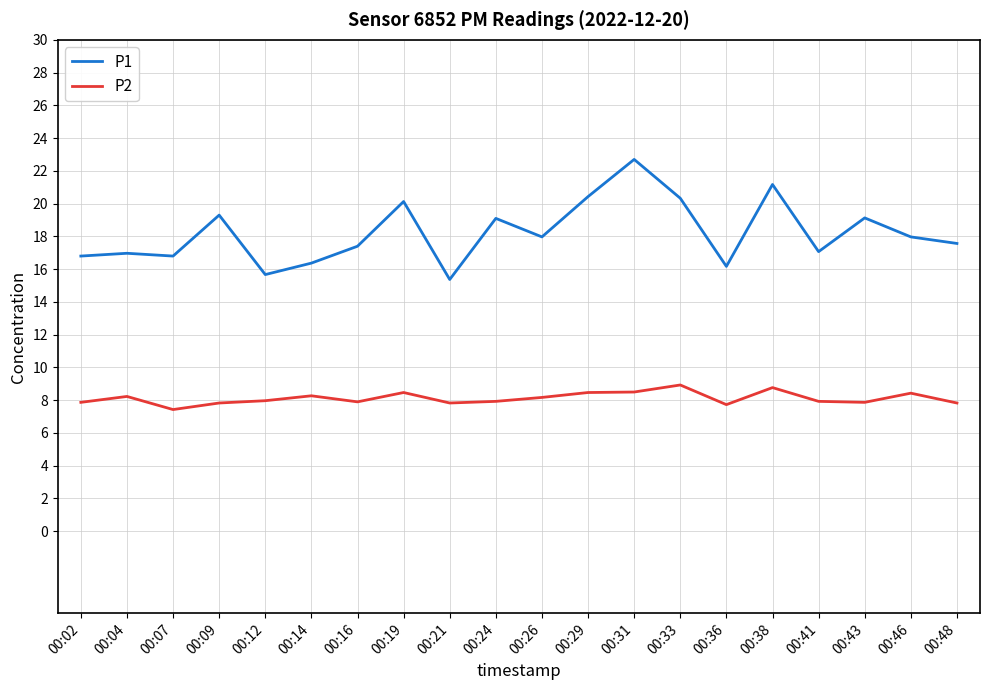

True or false: P1 has more than 0 points higher than both neighbors.

True